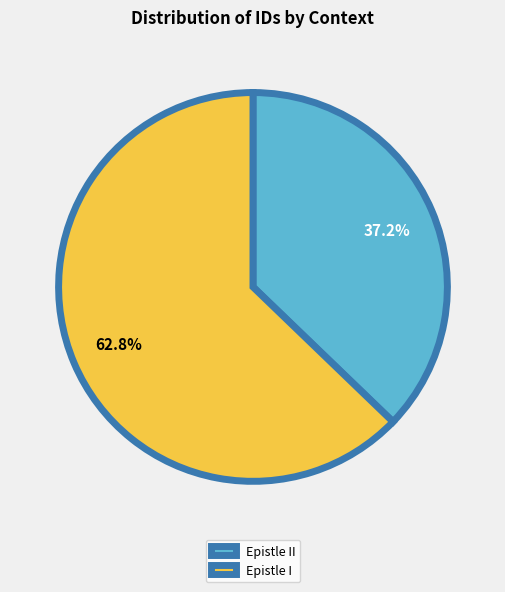

What is the smallest slice in the pie chart?

Epistle II